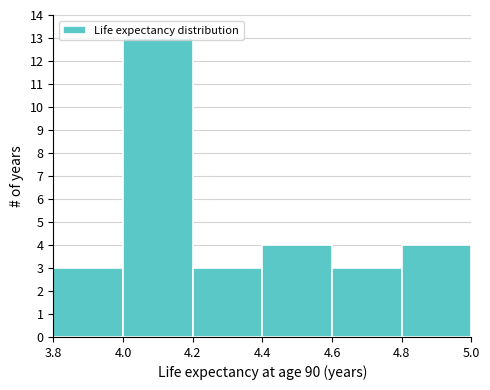

Reading left to right, transcribe this chart: for each bar, give the range it covers on the x-axis and its height. The values are not printed on the chart, so give them approximately, as read against the axis.

3.8 to 4.0: 3
4.0 to 4.2: 13
4.2 to 4.4: 3
4.4 to 4.6: 4
4.6 to 4.8: 3
4.8 to 5.0: 4